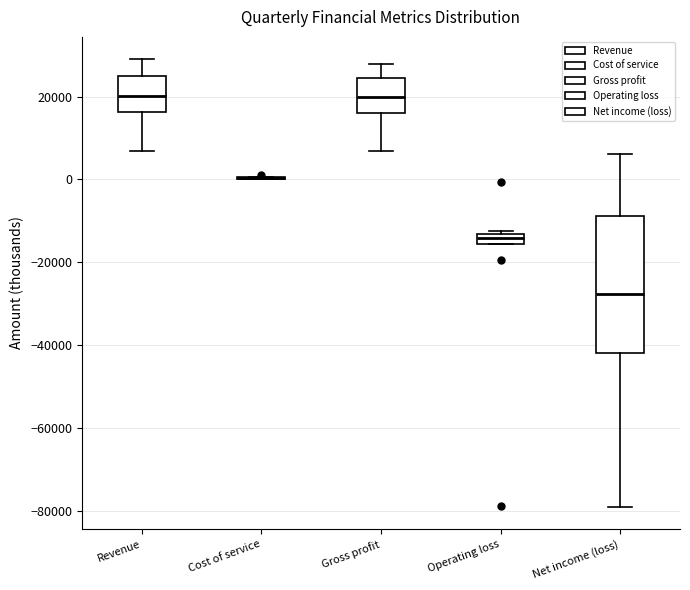

Where does the upper whisker of the box for Gross profit end on the y-axis? The values are not printed on the chart, so give them approximately, as read against the axis.

28000